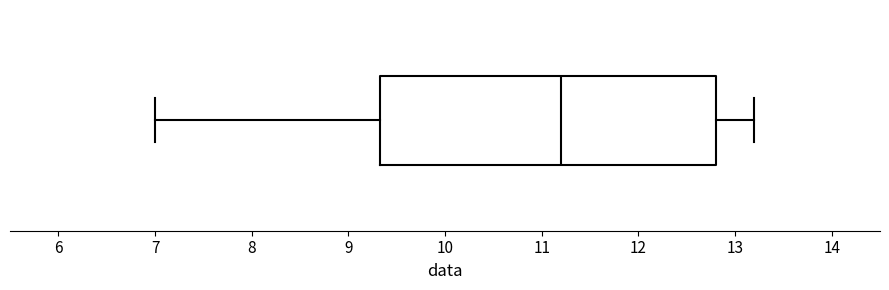

Where is the right edge of the box on the x-axis? The values are not printed on the chart, so give them approximately, as read against the axis.

12.8